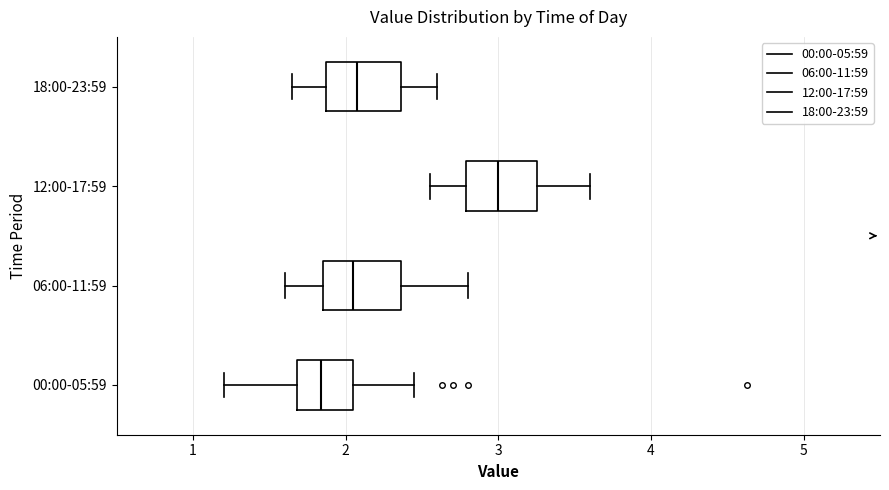

Reading bottom to top, transcribe this box plot: for each box, give where its median line is, the range the box spans, and where its two whiskers end, as read against the x-axis. The values are not printed on the chart, so give them approximately, as read against the axis.

00:00-05:59: median 1.8, box 1.7 to 2.1, whiskers 1.2 to 2.5
06:00-11:59: median 2.1, box 1.9 to 2.4, whiskers 1.6 to 2.8
12:00-17:59: median 3.0, box 2.8 to 3.3, whiskers 2.6 to 3.6
18:00-23:59: median 2.1, box 1.9 to 2.4, whiskers 1.7 to 2.6